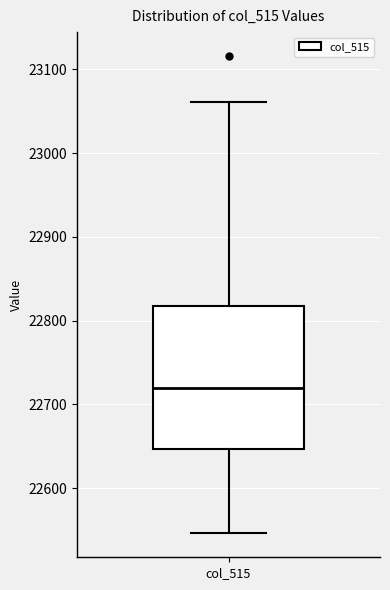

Transcribe this box plot: give where the median line is, the range the box spans, and where the two whiskers end, as read against the y-axis. The values are not printed on the chart, so give them approximately, as read against the axis.

median 22720, box 22650 to 22820, whiskers 22550 to 23060